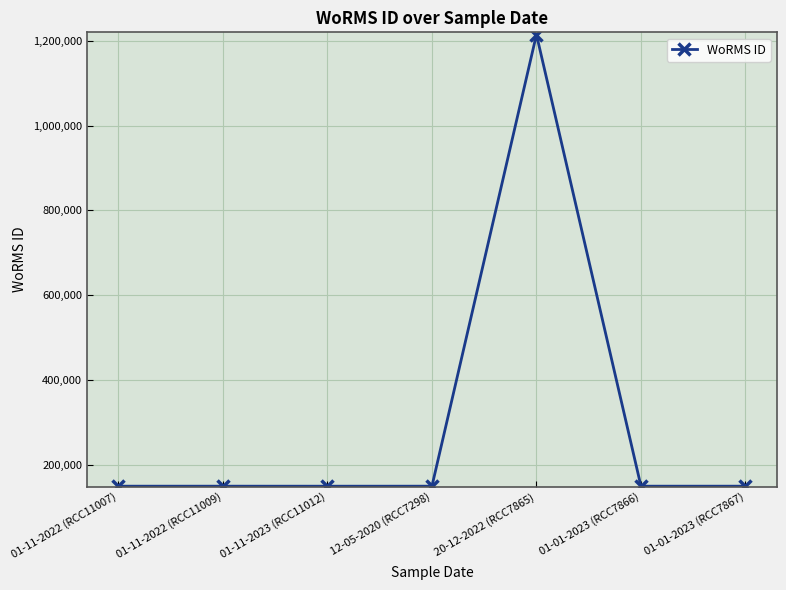

What value does the data have at 01-11-2022 (RCC11007)?

149045